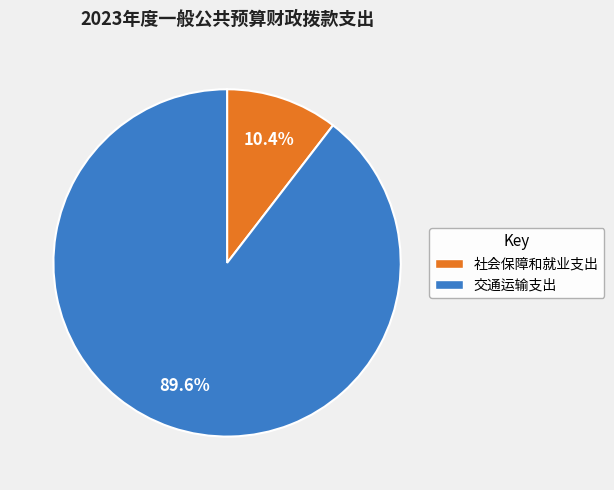

Which category accounts for the majority?

交通运输支出